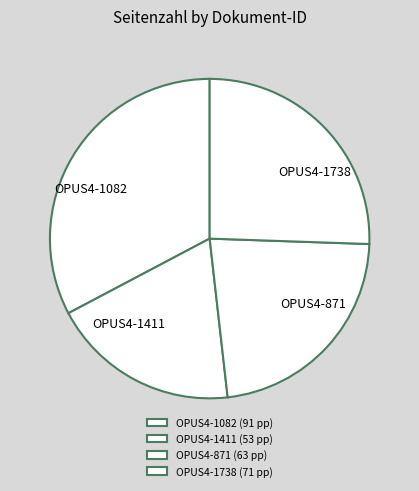

True or false: OPUS4-1738 accounts for 40% of the total.

False